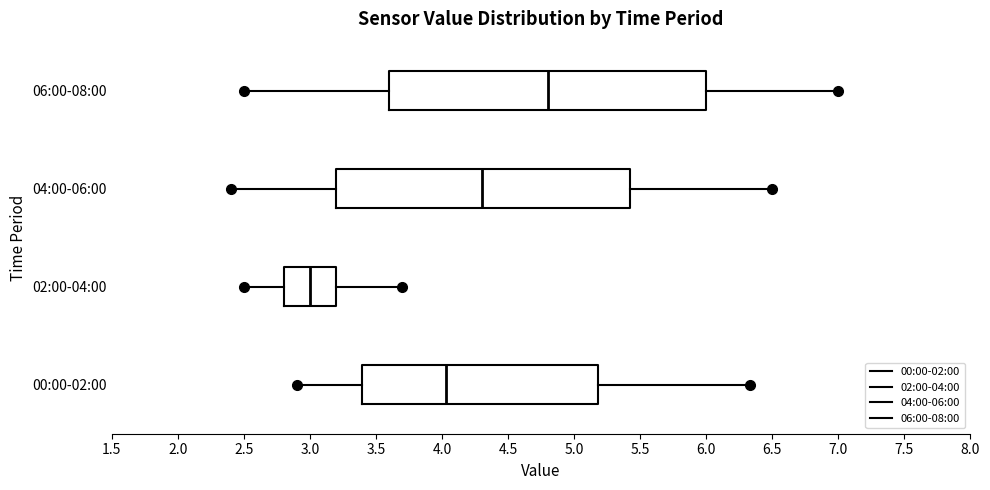

Where does the median line of the box for 00:00-02:00 sit on the x-axis? The values are not printed on the chart, so give them approximately, as read against the axis.

4.05